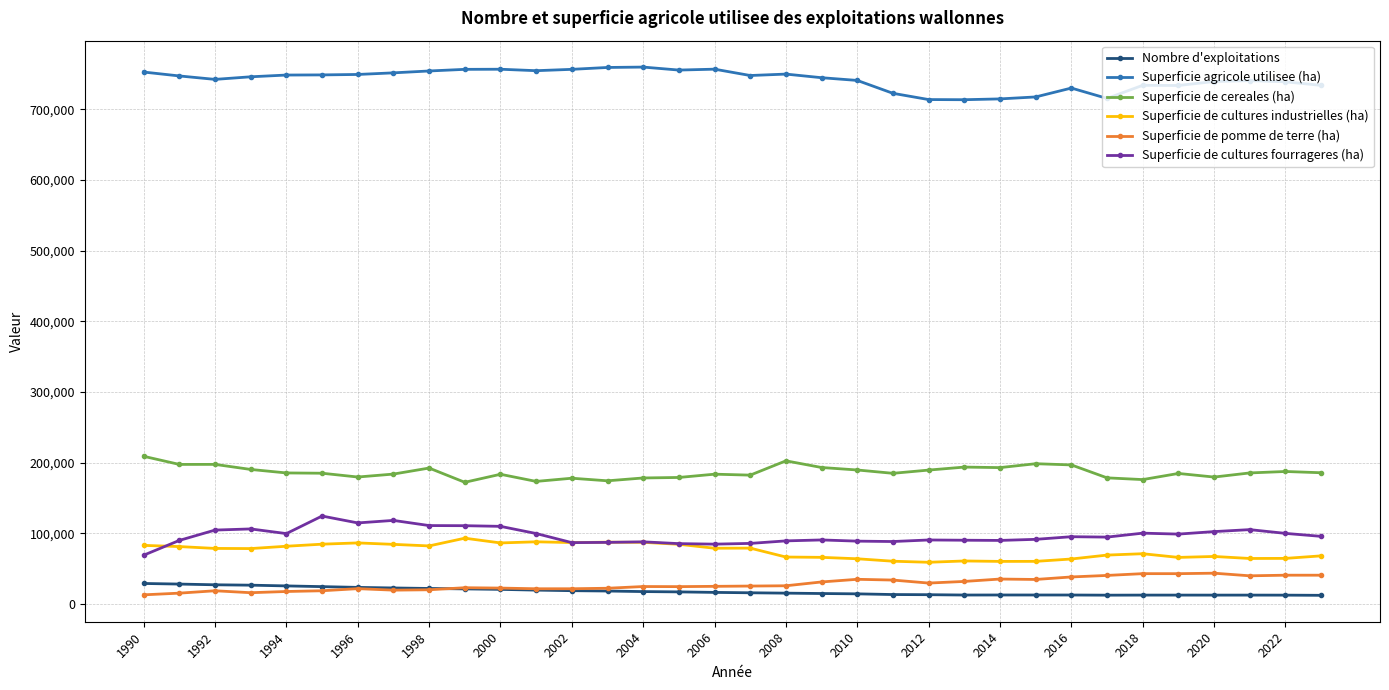

True or false: Superficie de cereales (ha) and Superficie agricole utilisee (ha) cross at least once.

False